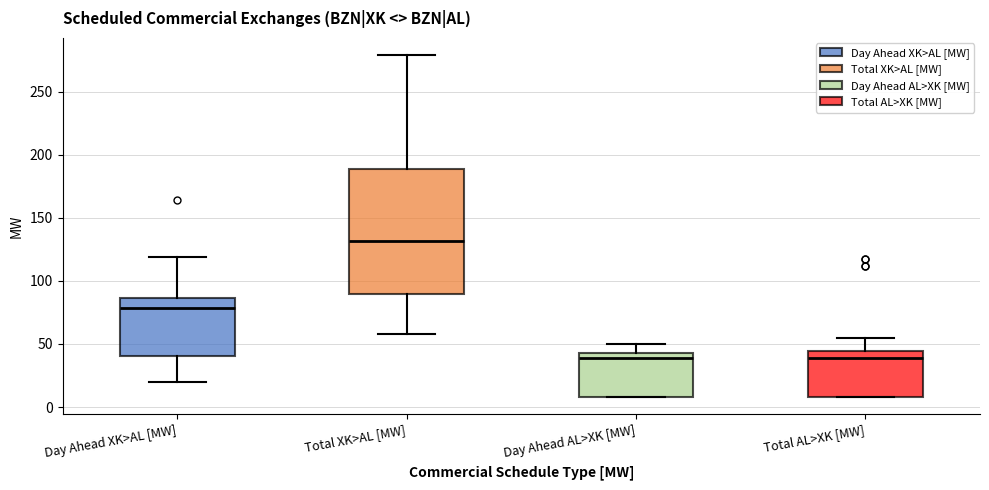

Reading left to right, transcribe this box plot: for each box, give where its median line is, the range the box spans, and where its two whiskers end, as read against the y-axis. The values are not printed on the chart, so give them approximately, as read against the axis.

Day Ahead XK>AL [MW]: median 80, box 40 to 85, whiskers 20 to 120
Total XK>AL [MW]: median 130, box 90 to 190, whiskers 60 to 280
Day Ahead AL>XK [MW]: median 40, box 10 to 45, whiskers 10 to 50
Total AL>XK [MW]: median 40, box 10 to 45, whiskers 10 to 55